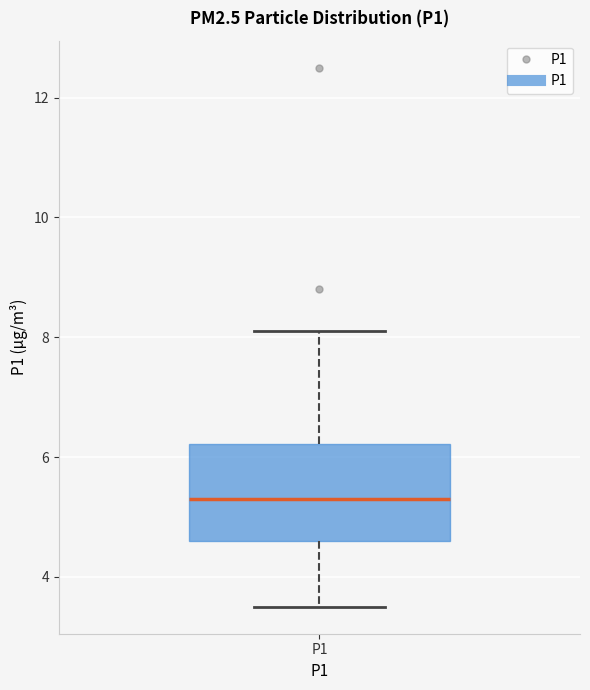

Transcribe this box plot: give where the median line is, the range the box spans, and where the two whiskers end, as read against the y-axis. The values are not printed on the chart, so give them approximately, as read against the axis.

median 5.4, box 4.6 to 6.2, whiskers 3.6 to 8.2